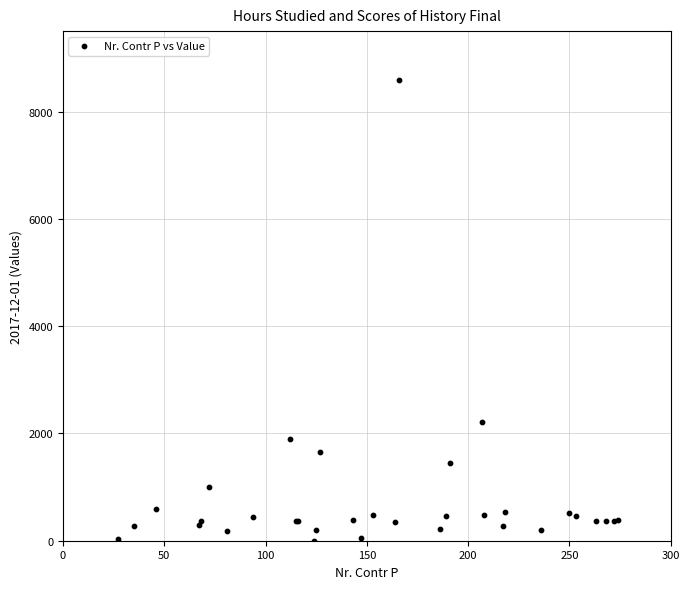

What Y value in the scatter plot is closest to 4290?

2220